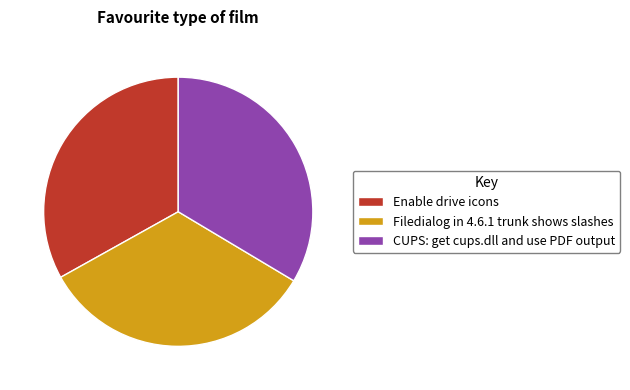

Is the sum of Filedialog in 4.6.1 trunk shows slashes and Enable drive icons greater than half?

Yes